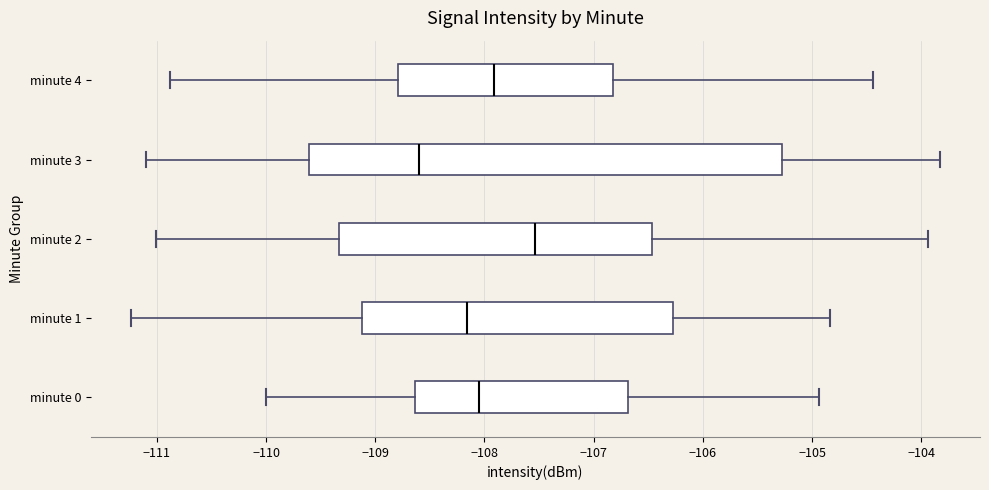

Reading bottom to top, read every box against the x-axis: the position of its median line, the range the box covers, and the ends of its whiskers. The values are not printed on the chart, so give them approximately, as read against the axis.

minute 0: median -108.1, box -108.6 to -106.7, whiskers -110.0 to -104.9
minute 1: median -108.2, box -109.1 to -106.3, whiskers -111.2 to -104.8
minute 2: median -107.5, box -109.3 to -106.5, whiskers -111.0 to -103.9
minute 3: median -108.6, box -109.6 to -105.3, whiskers -111.1 to -103.8
minute 4: median -107.9, box -108.8 to -106.8, whiskers -110.9 to -104.4